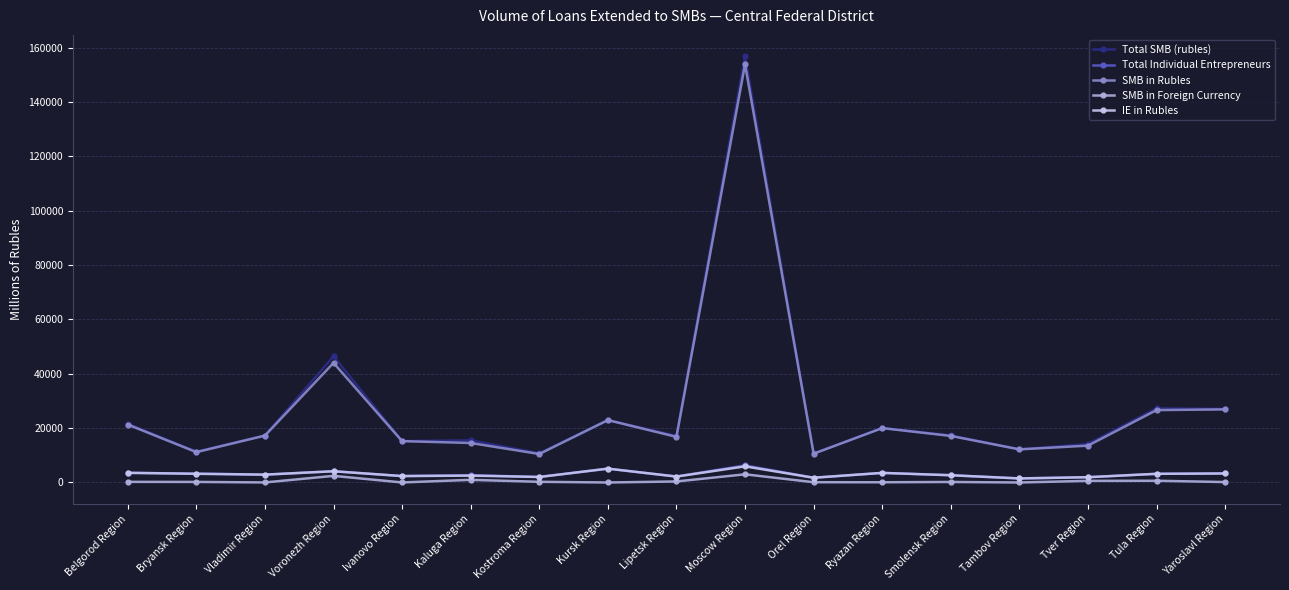

Which series changed the most between Bryansk Region and Ryazan Region?

SMB in Rubles